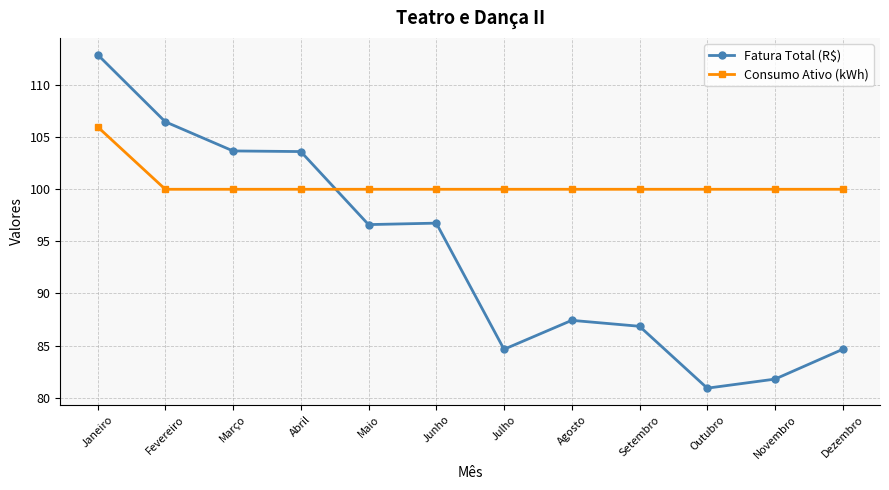

True or false: Fatura Total (R$) has more than 0 interior local peaks.

True